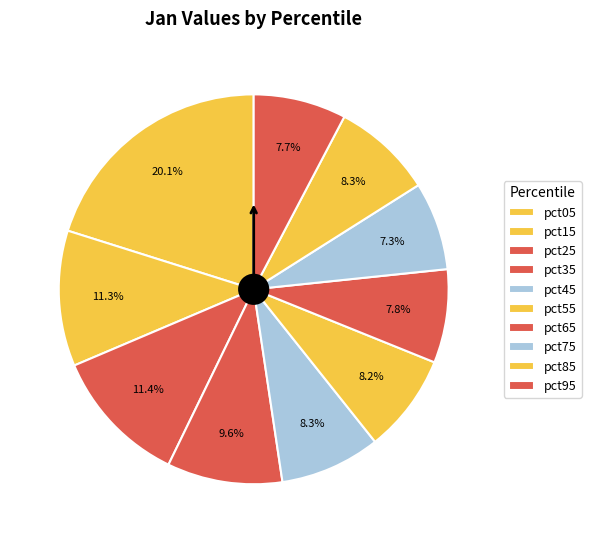

To the nearest percent, what portion does pct45 represent?

8%